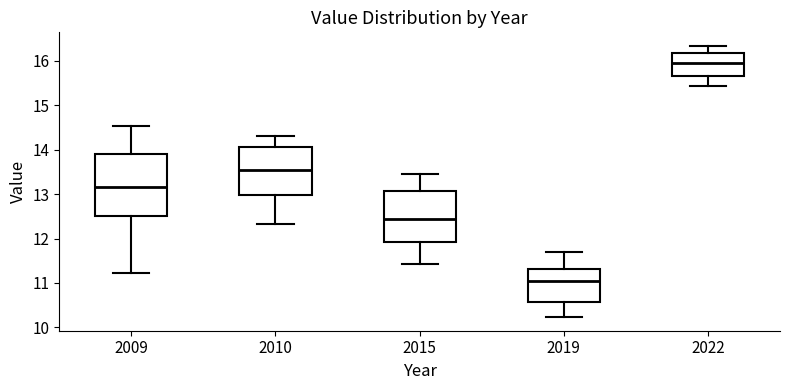

Reading left to right, read every box against the y-axis: the position of its median line, the range the box covers, and the ends of its whiskers. The values are not printed on the chart, so give them approximately, as read against the axis.

2009: median 13.2, box 12.5 to 13.9, whiskers 11.2 to 14.5
2010: median 13.5, box 13.0 to 14.1, whiskers 12.3 to 14.3
2015: median 12.5, box 11.9 to 13.1, whiskers 11.4 to 13.5
2019: median 11.1, box 10.6 to 11.3, whiskers 10.2 to 11.7
2022: median 16.0, box 15.7 to 16.2, whiskers 15.4 to 16.3